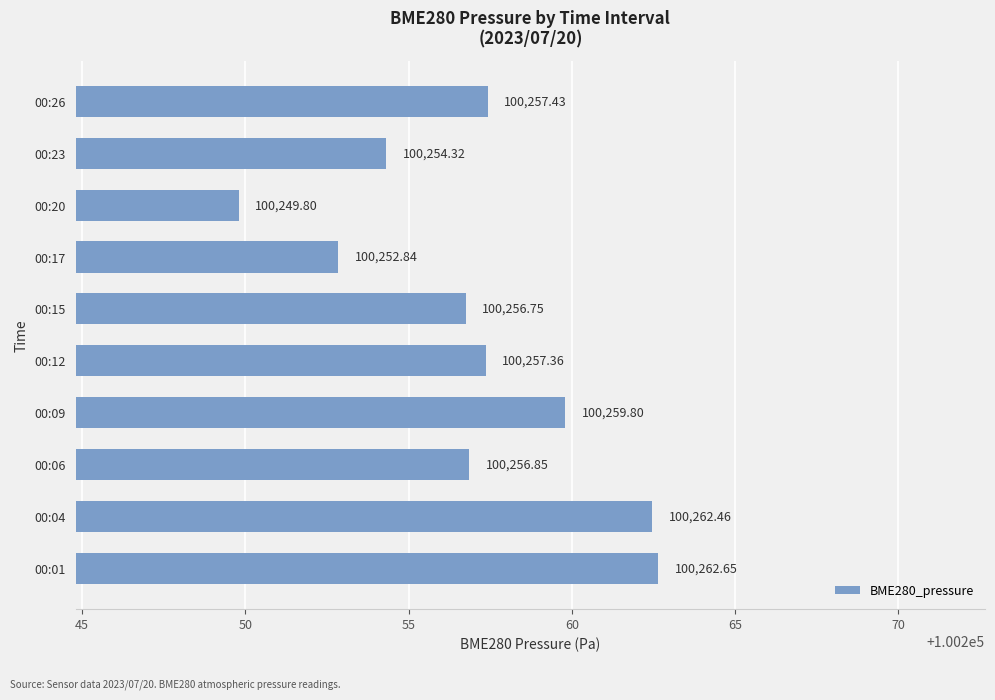

List the labels in order of value, smallest first.

00:20, 00:17, 00:23, 00:15, 00:06, 00:12, 00:26, 00:09, 00:04, 00:01